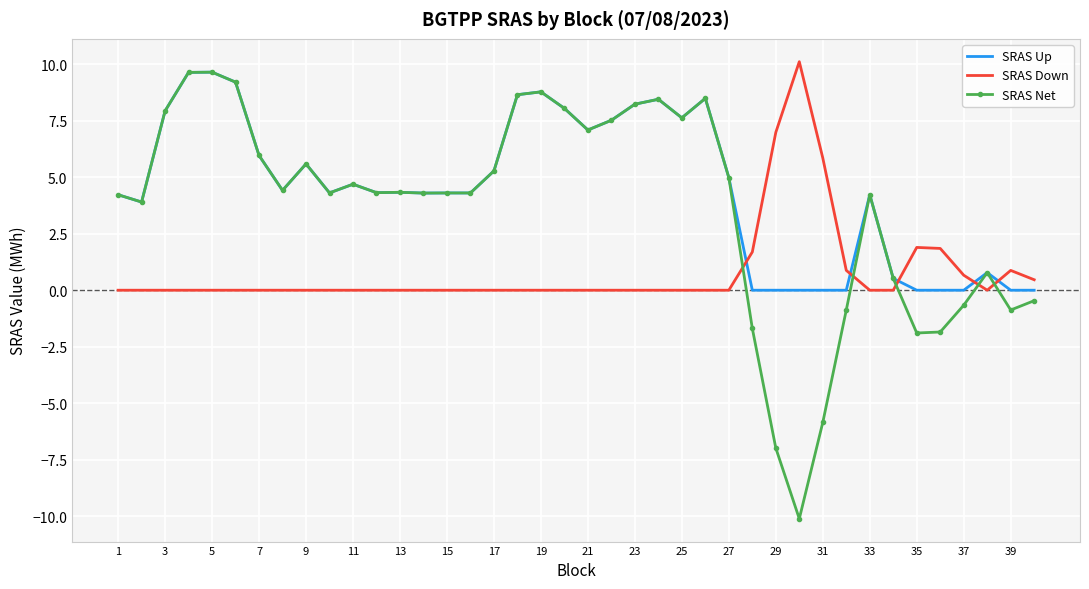

How many intersections are there between SRAS Up and SRAS Down?

5